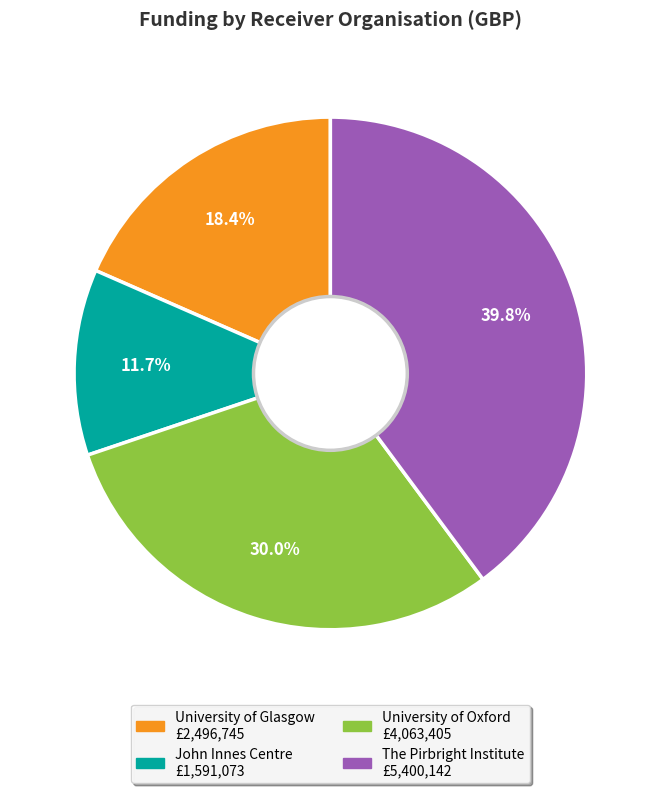

Rank the categories by value from highest to lowest.

The Pirbright Institute, University of Oxford, University of Glasgow, John Innes Centre